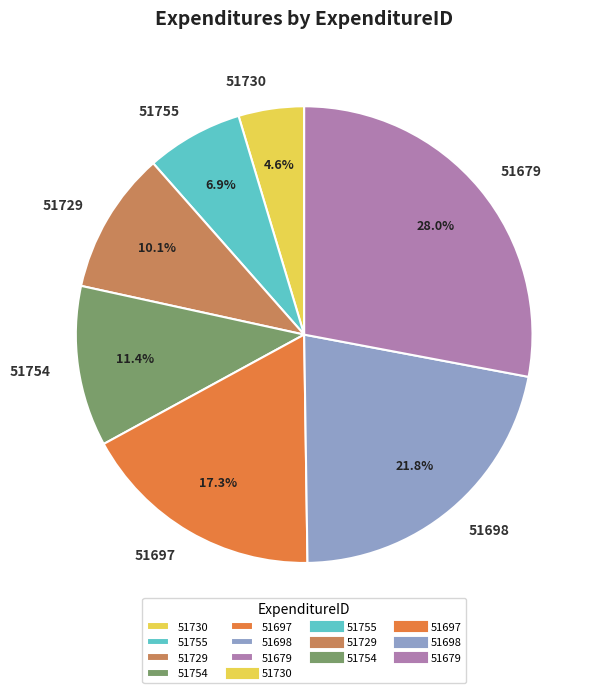

How many segments does this pie chart have?

7